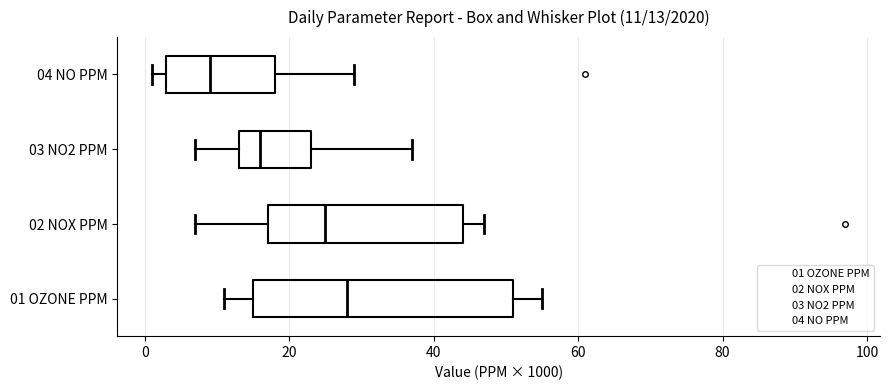

Which box is the widest, from its left edge to its right edge?

01 OZONE PPM